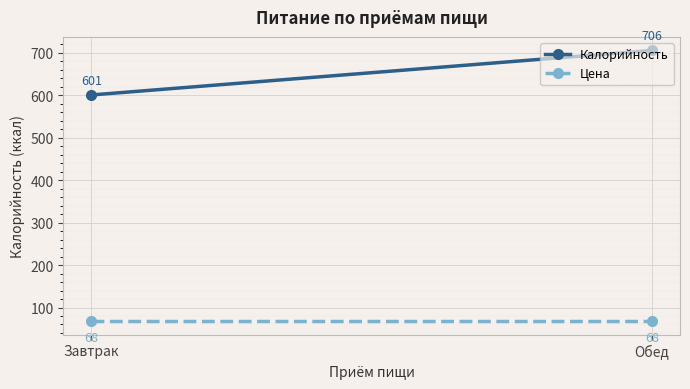

What is the highest value of the Цена series?

68